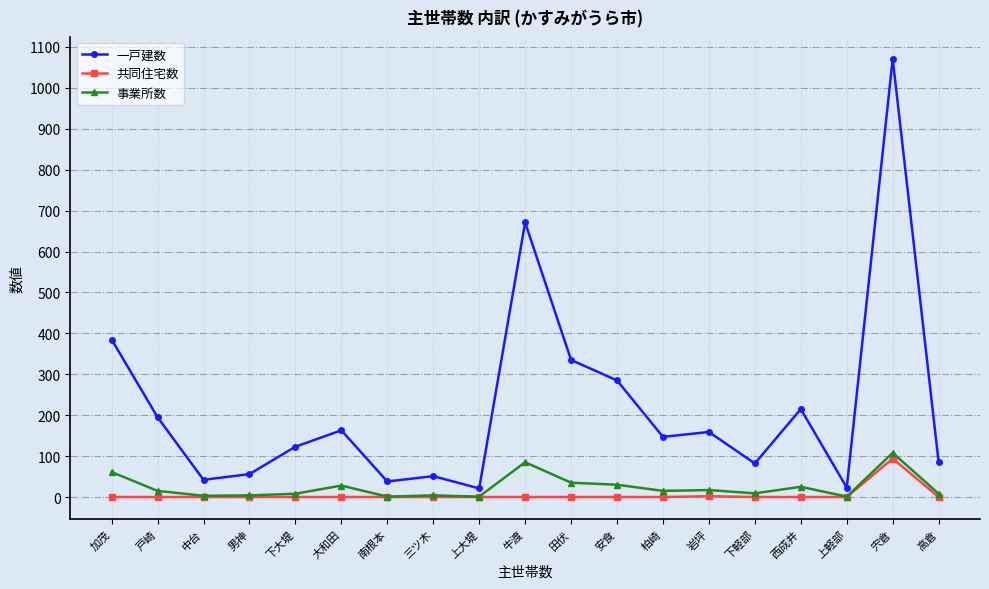

Is the value of 共同住宅数 at 大和田 greater than the value of 一戸建数 at 三ツ木?

No